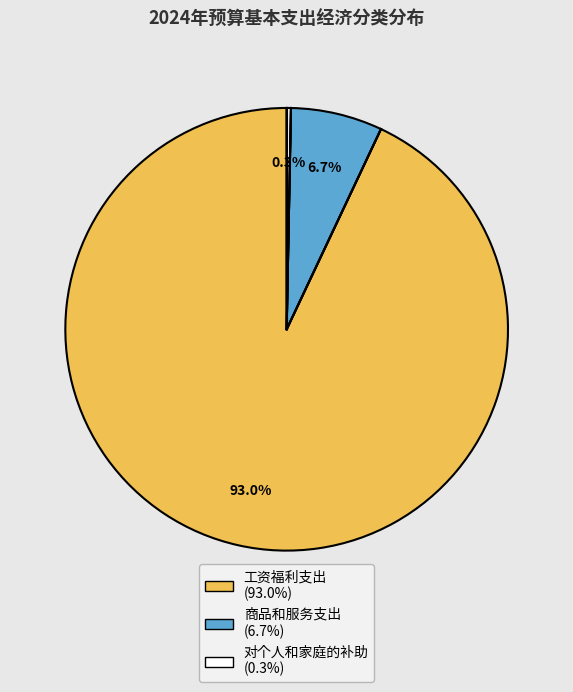

To the nearest percent, what is the combined percentage of 对个人和家庭的补助 and 商品和服务支出?

7%